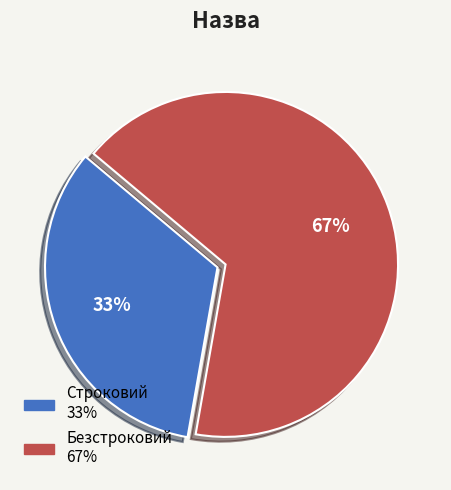

What is the ratio of the value at Безстроковий to the value at Строковий?

2.0